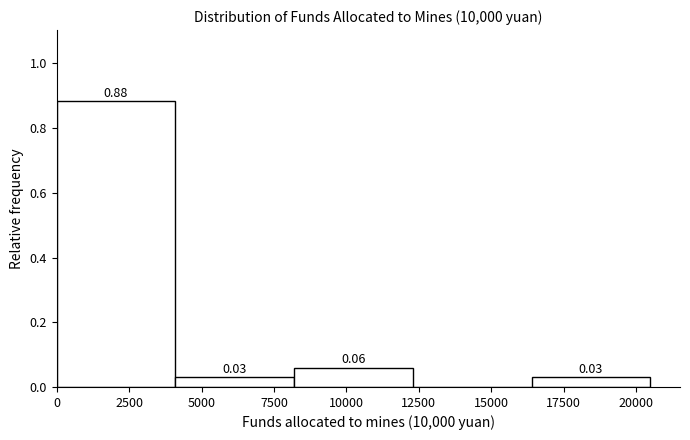

Which range on the x-axis has the tallest bar?

0 to 4000